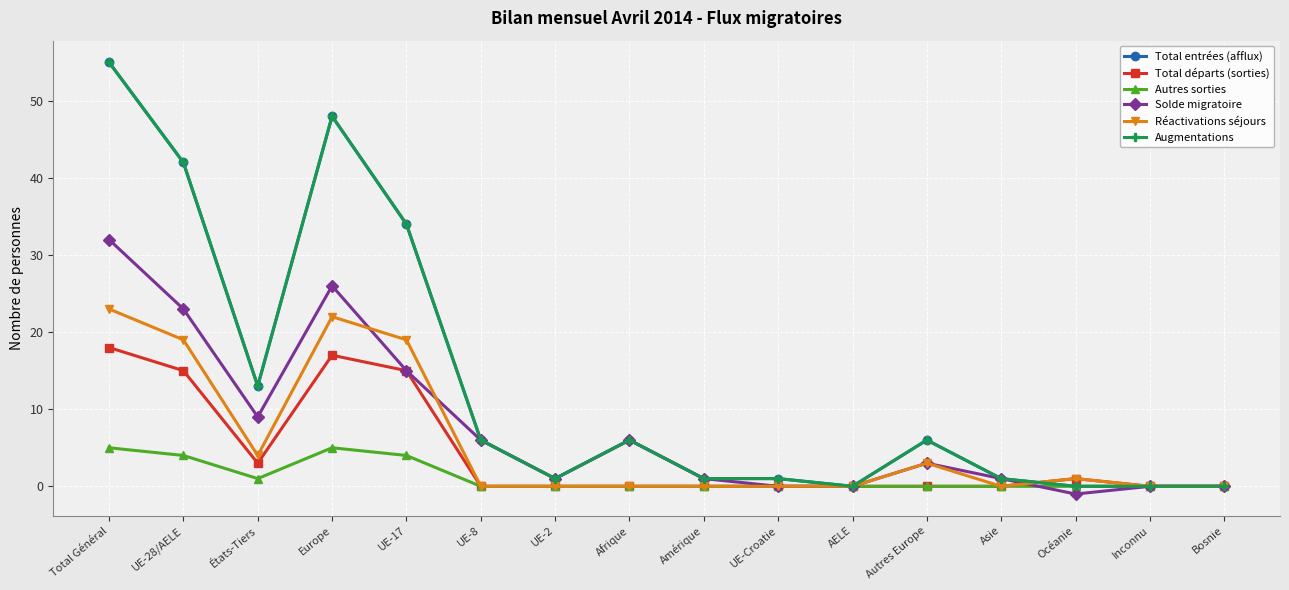

What is the label of the 14th point from the right?

États-Tiers